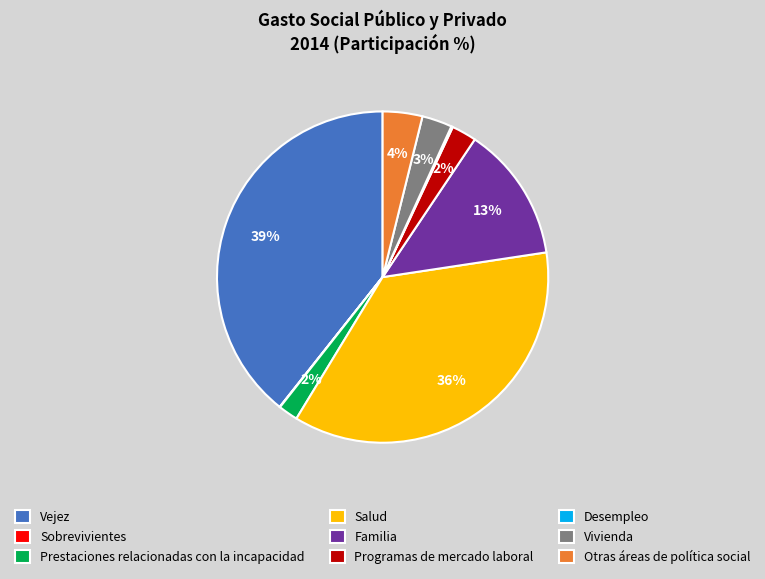

Which slice is the largest?

Vejez